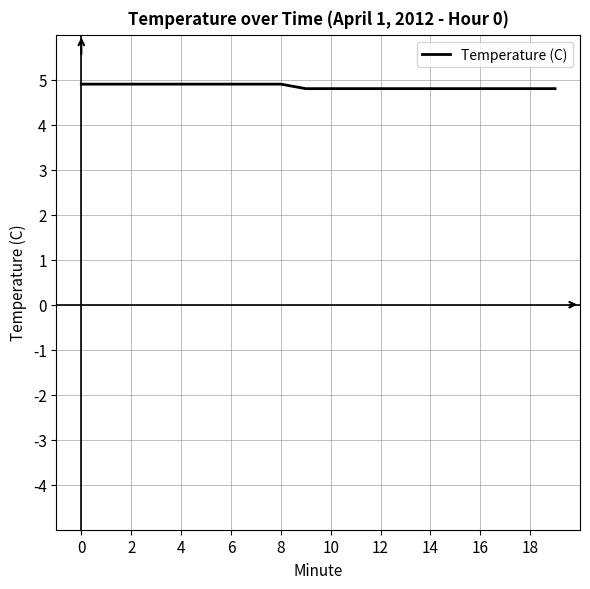

What is the smallest value displayed?

4.8